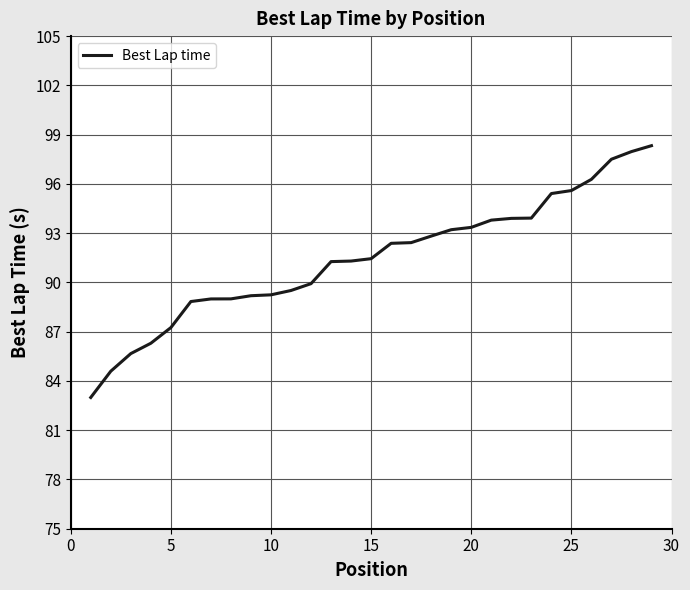

What is the difference between the maximum and minimum values?

15.3